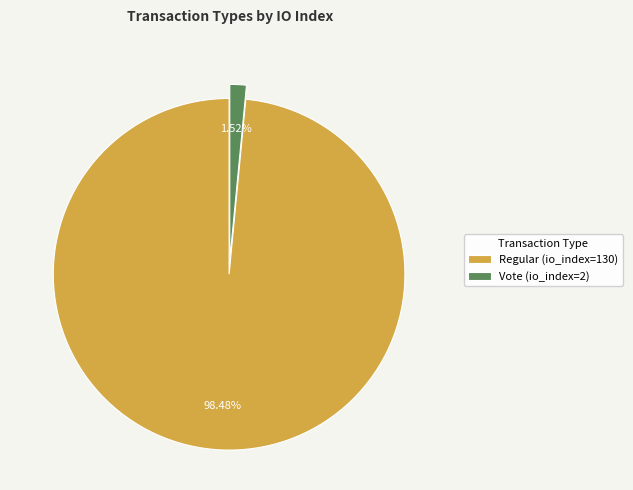

How many slices are in this pie chart?

2